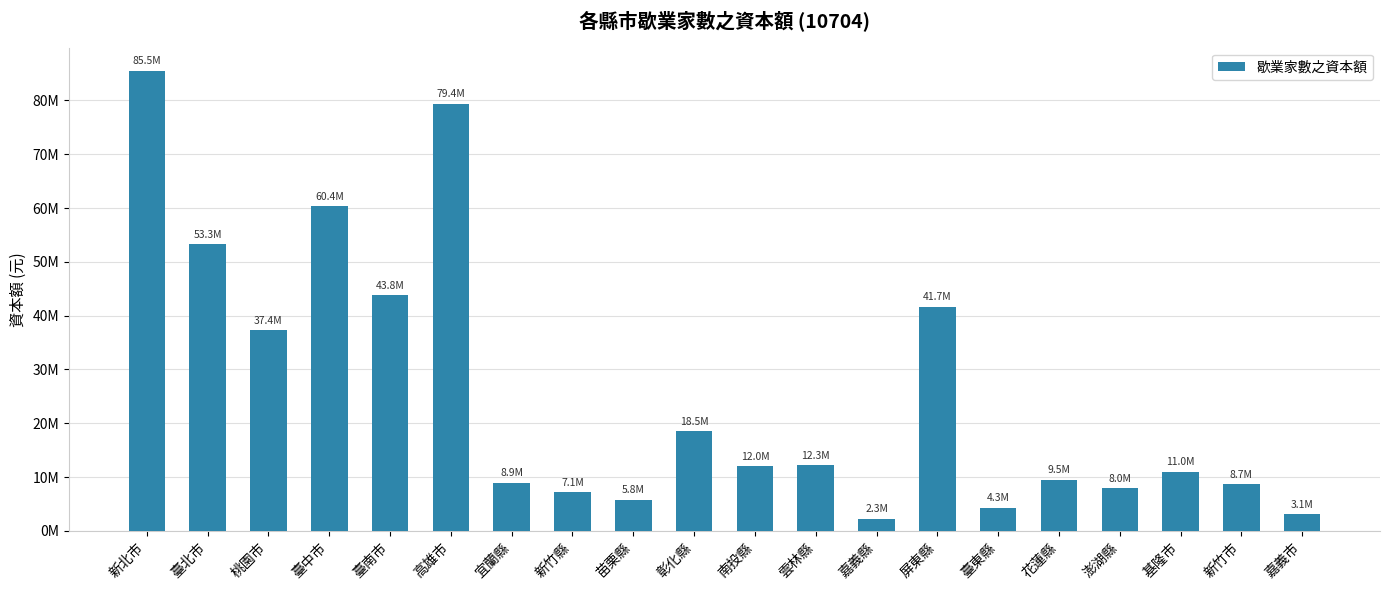

The chart shows a value of 6781952 at 雲林縣. True or false?

False